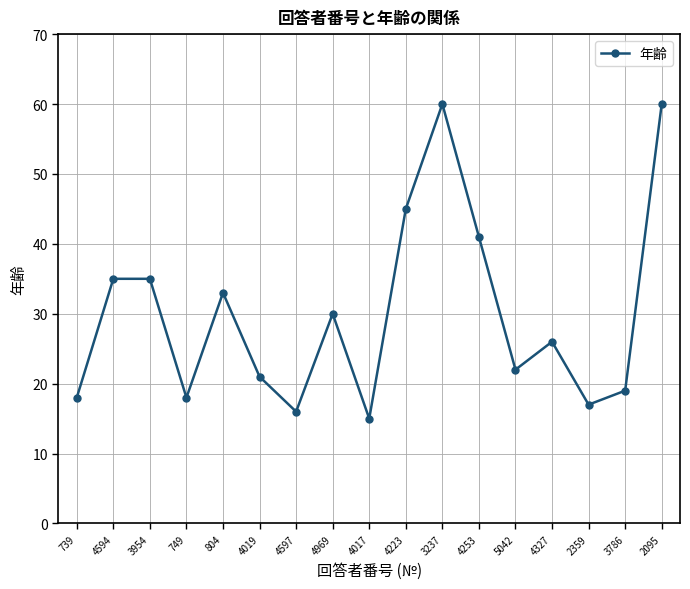

How many values are below 26?

8